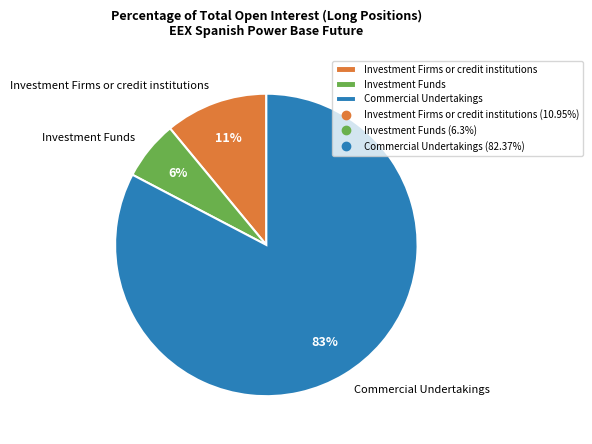

True or false: Commercial Undertakings accounts for 91% of the total.

False